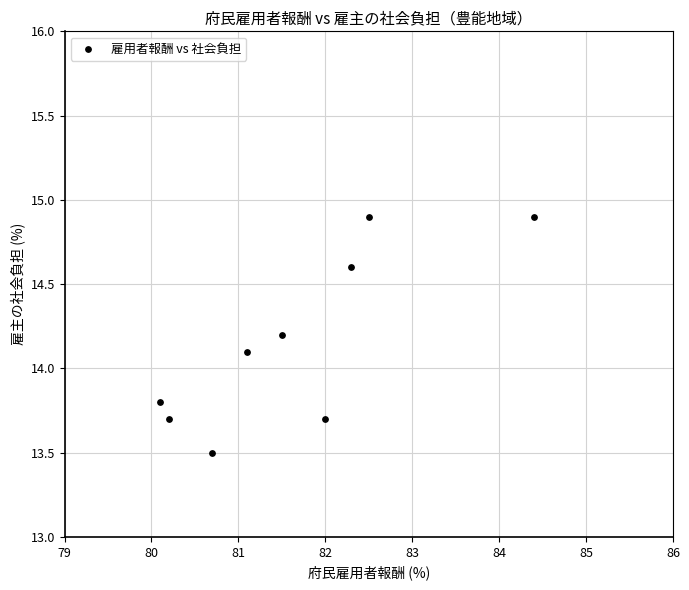

What Y value in the scatter plot is closest to 14?

14.1